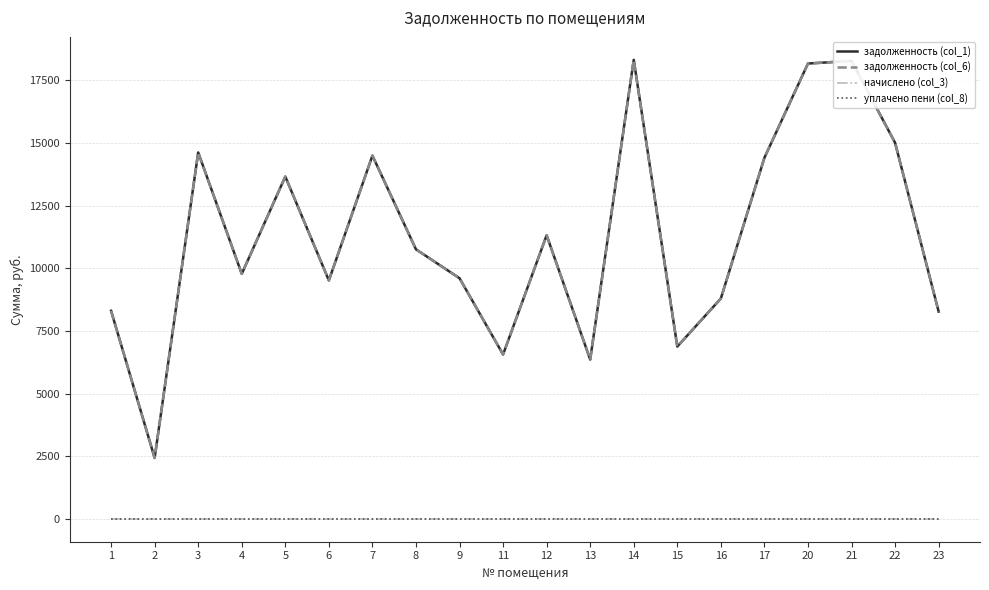

True or false: задолженность (col_1) has more than 0 points higher than both neighbors.

True